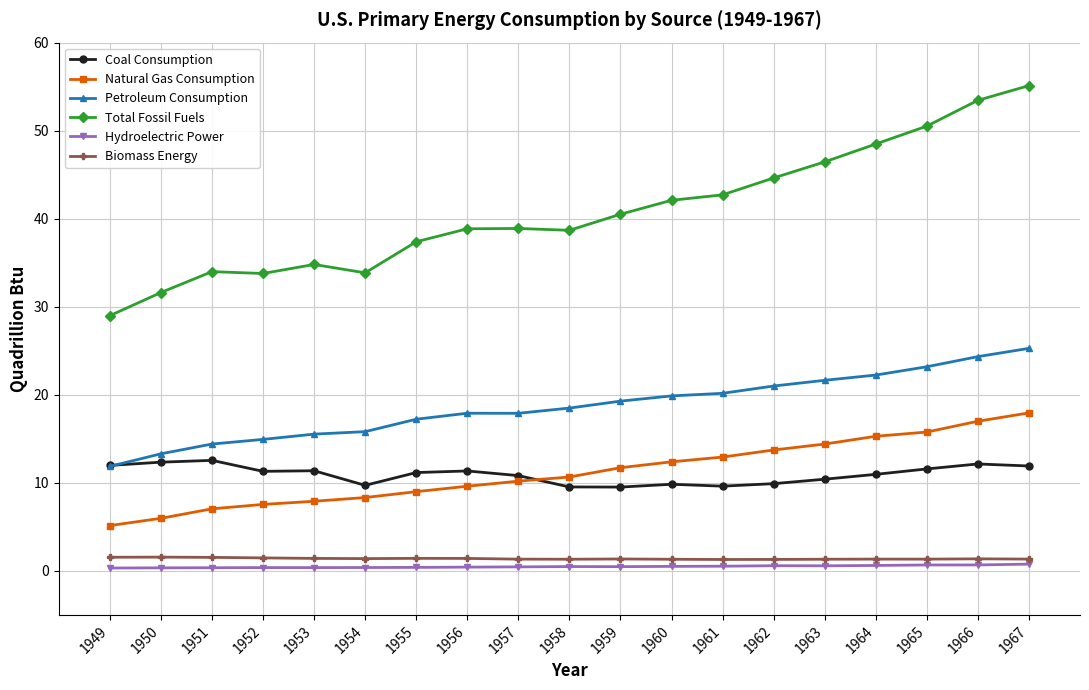

Between 1964 and 1967, which series saw the biggest shift?

Total Fossil Fuels